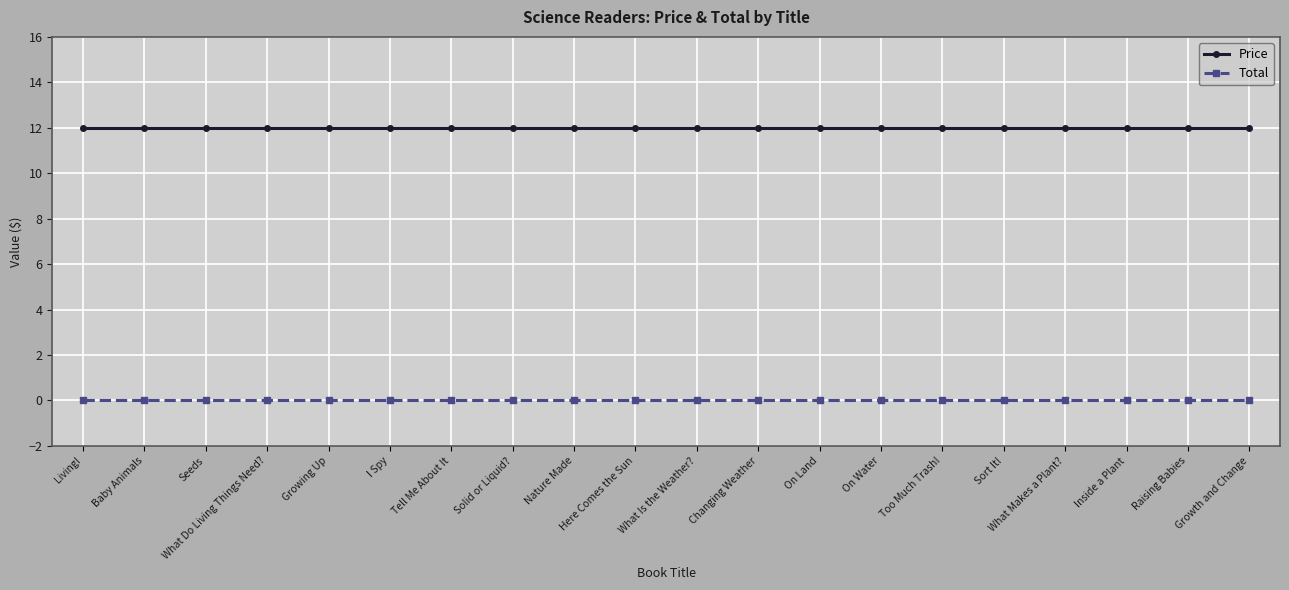

What is the highest value of the Price series?

12